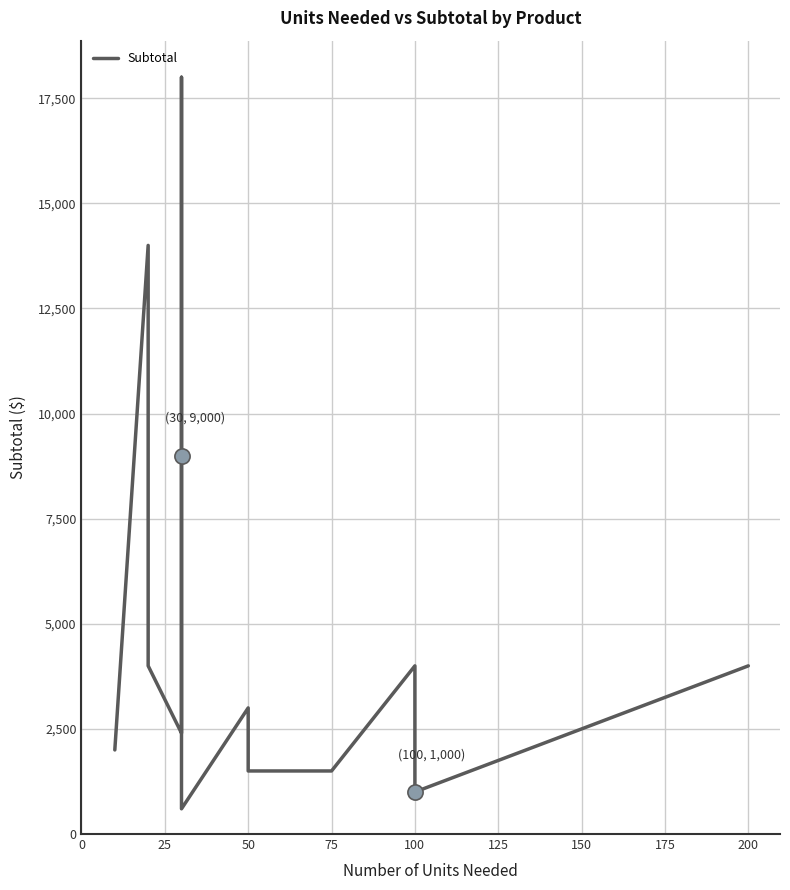

Which has a higher value, 25 or 175?

25